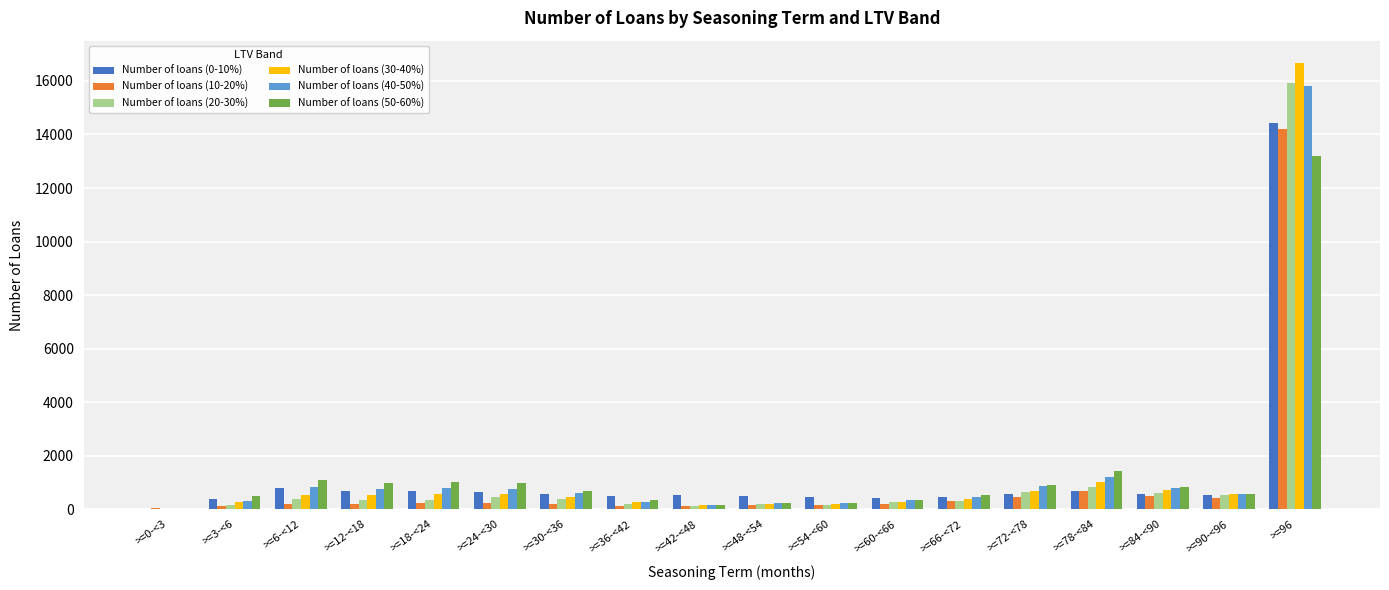

At which category is the sum across all series the highest?

>=96